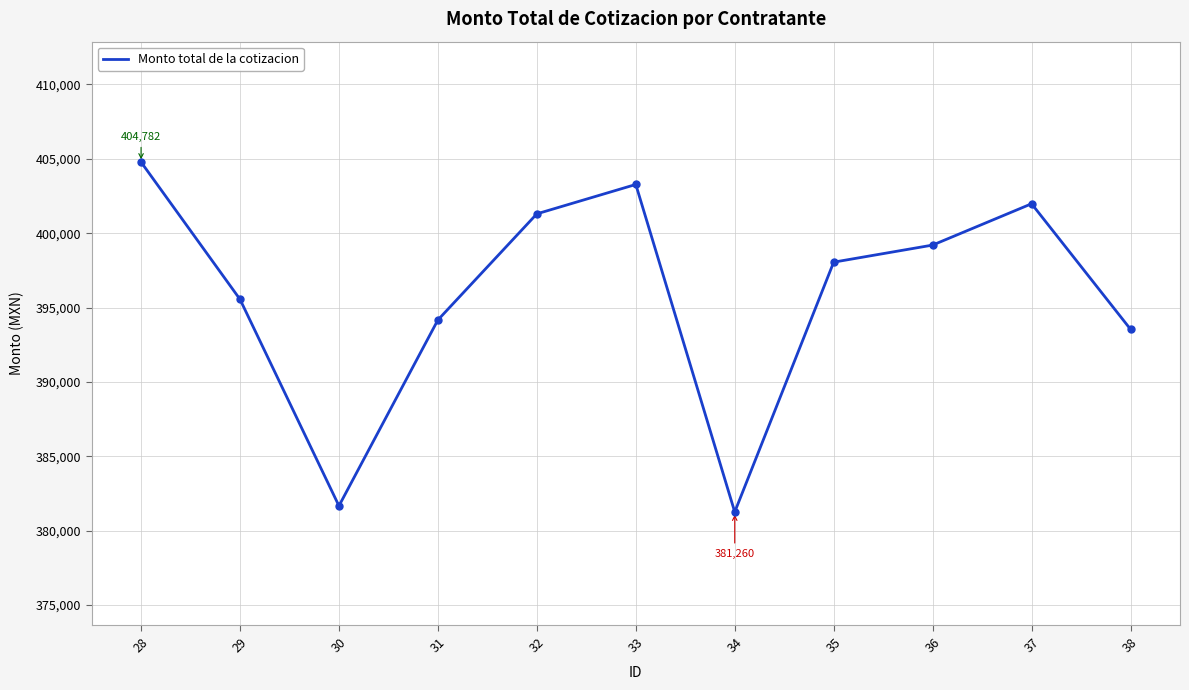

What is the smallest value displayed?

381260.1